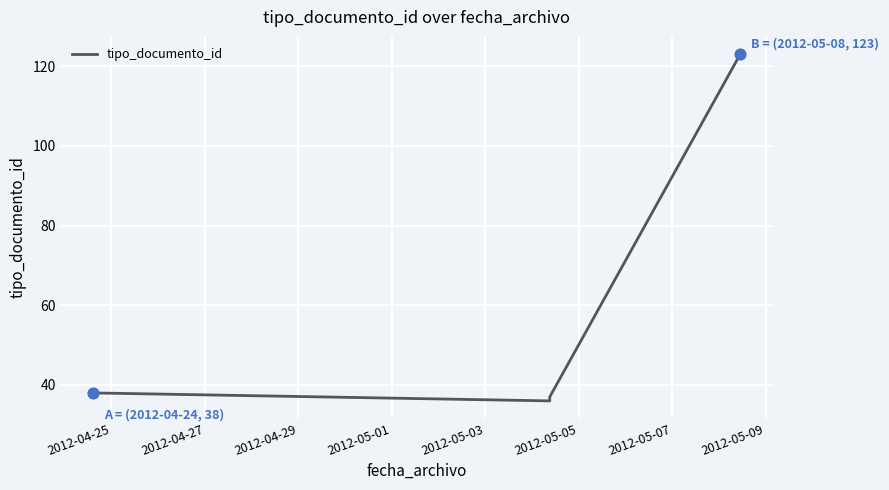

What is the change in value from 2012-04-25 to 2012-04-29?

-1